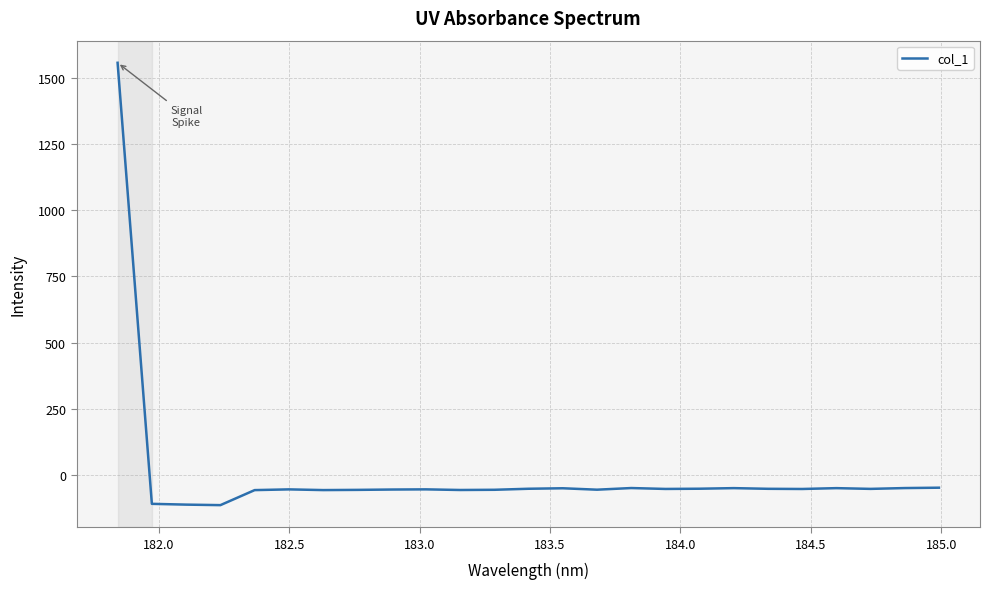

What is the difference between the maximum and minimum values?

1669.7